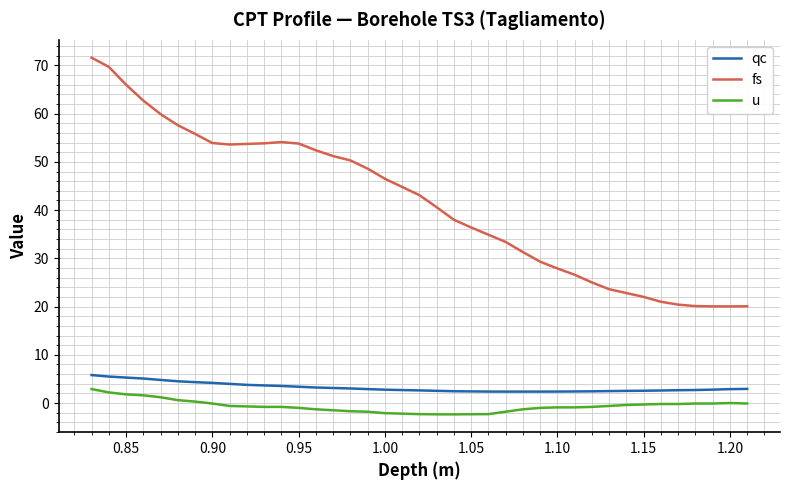

True or false: u and qc intersect in this chart.

False